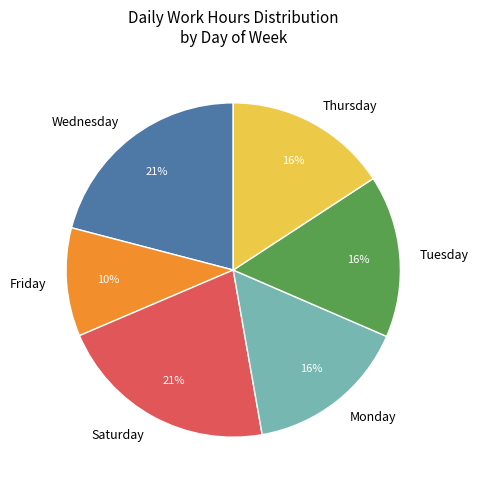

Which category has the smallest portion of the pie?

Friday